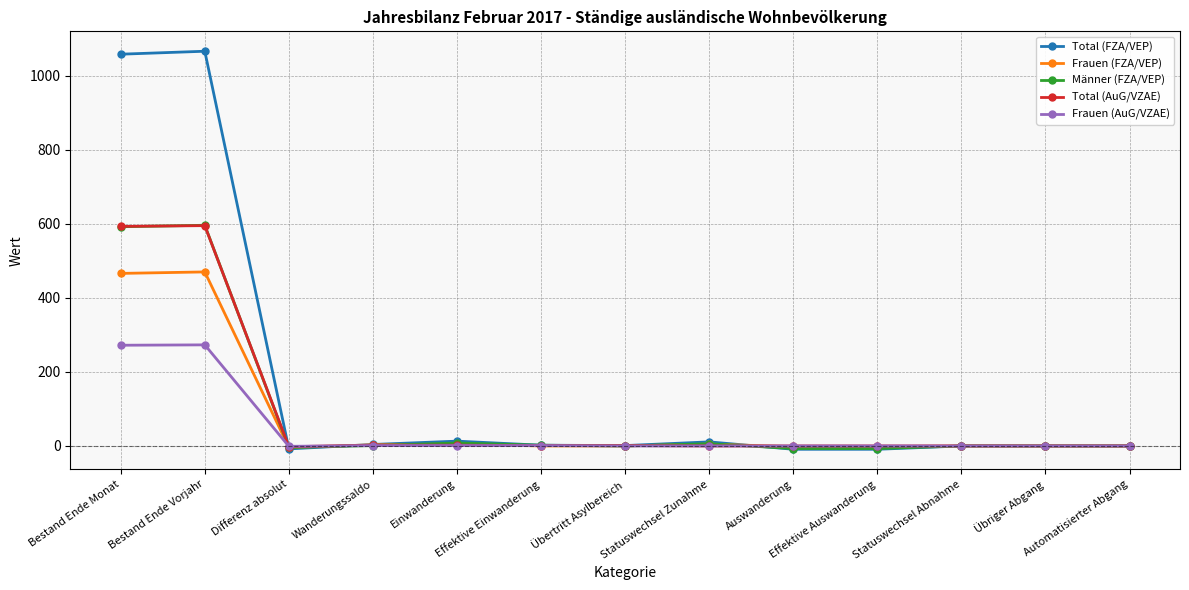

Which series has the largest total across all categories?

Total (FZA/VEP)